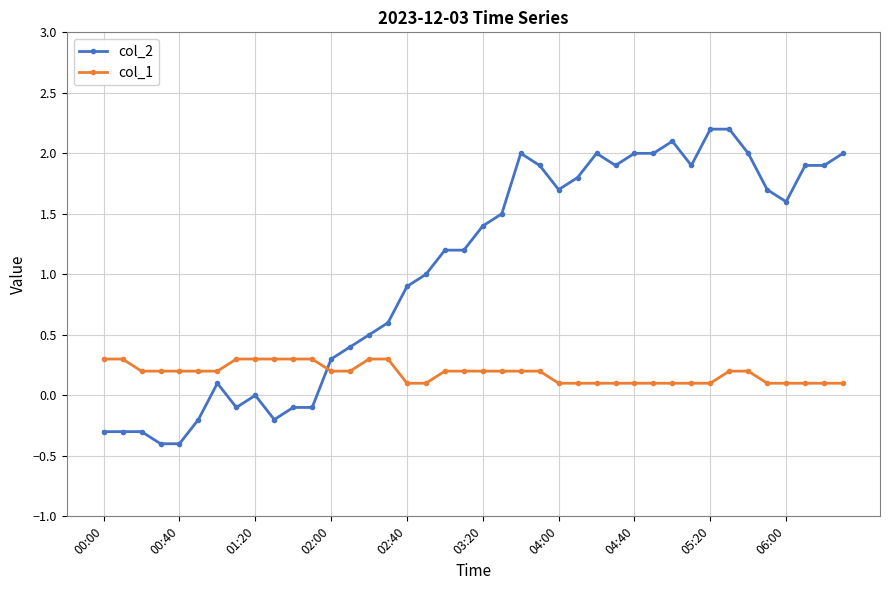

After their last crossing, which series has the higher values: col_1 or col_2?

col_2